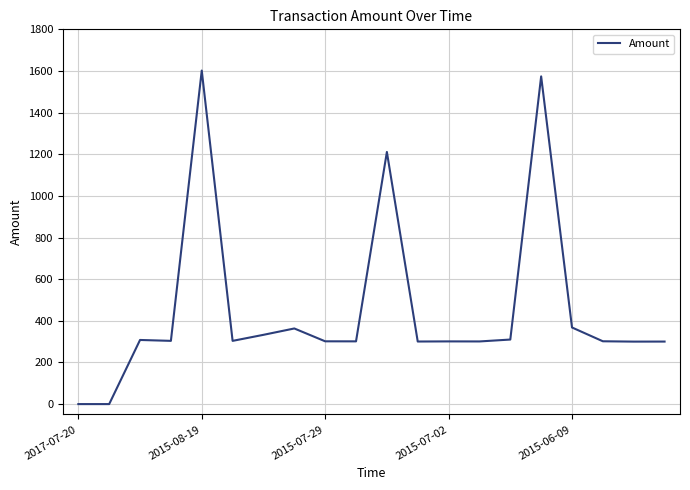

What is the difference between the maximum and minimum values?

1602.0